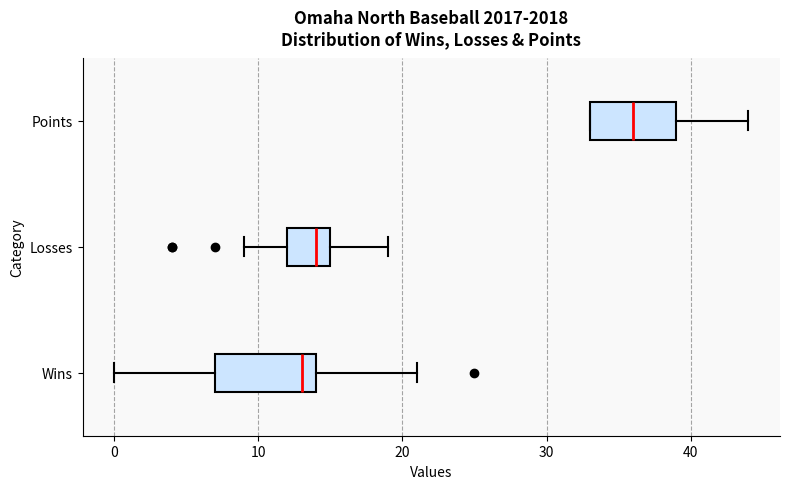

Reading bottom to top, transcribe this box plot: for each box, give where its median line is, the range the box spans, and where its two whiskers end, as read against the x-axis. The values are not printed on the chart, so give them approximately, as read against the axis.

Wins: median 13, box 7 to 14, whiskers 0 to 21
Losses: median 14, box 12 to 15, whiskers 9 to 19
Points: median 36, box 33 to 39, whiskers 33 to 44